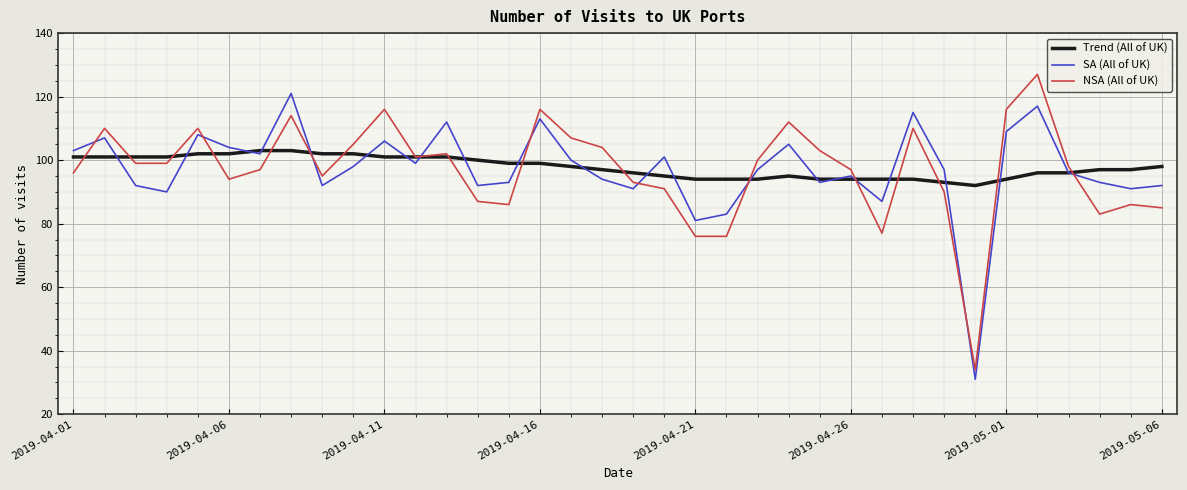

What is the maximum value for SA (All of UK)?

121